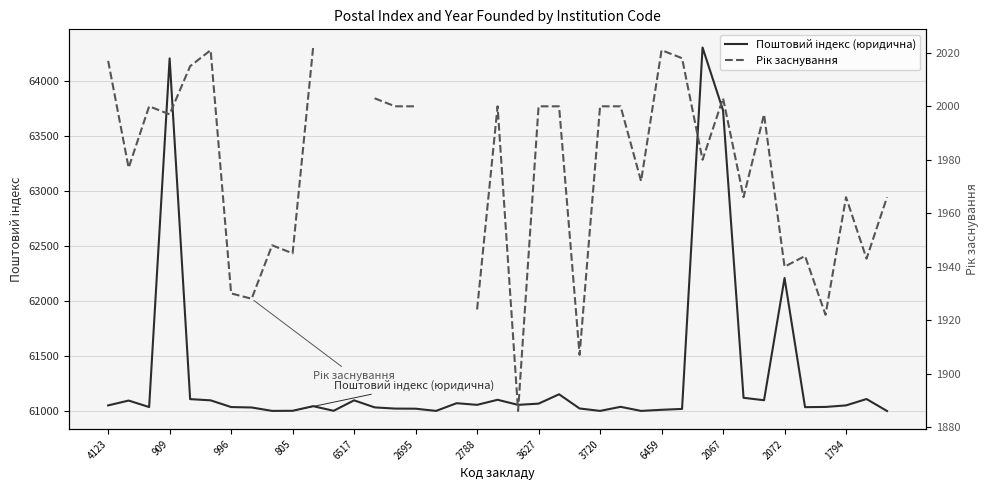

Does the chart have visible grid lines?

Yes